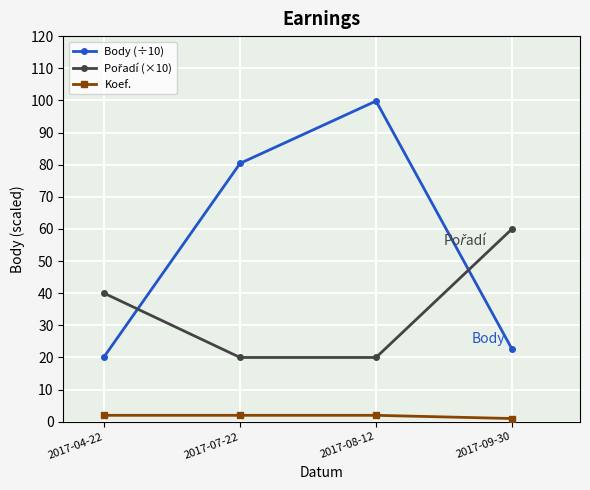

True or false: Body (÷10) and Koef. cross at least once.

False